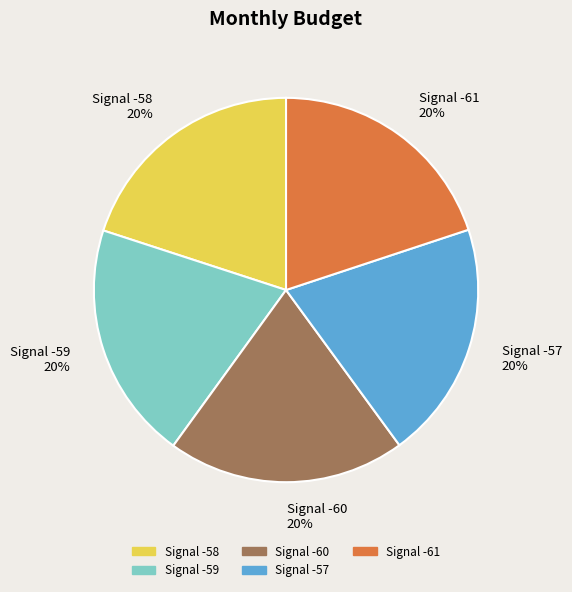

What is the ratio of the value at Signal -61 20% to the value at Signal -59 20%?

1.0